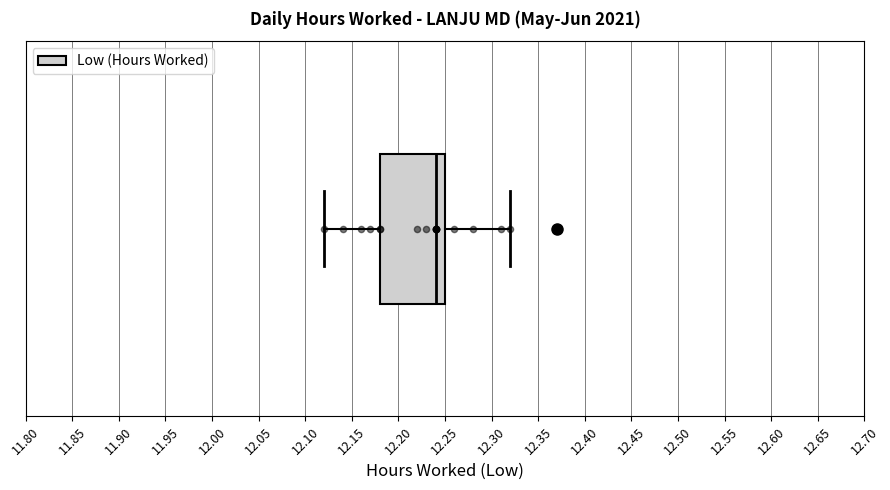

Where does the left whisker of the box end on the x-axis? The values are not printed on the chart, so give them approximately, as read against the axis.

12.12